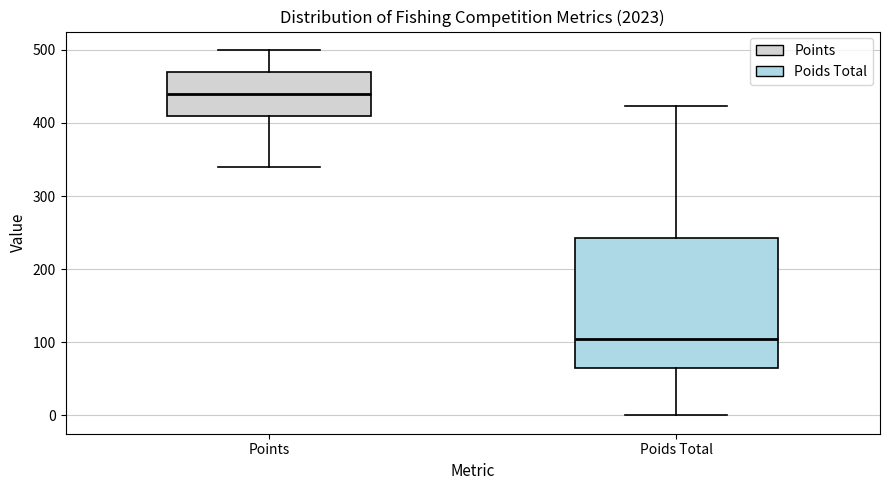

Reading left to right, read every box against the y-axis: the position of its median line, the range the box covers, and the ends of its whiskers. The values are not printed on the chart, so give them approximately, as read against the axis.

Points: median 440, box 410 to 470, whiskers 340 to 500
Poids Total: median 100, box 70 to 240, whiskers 0 to 420